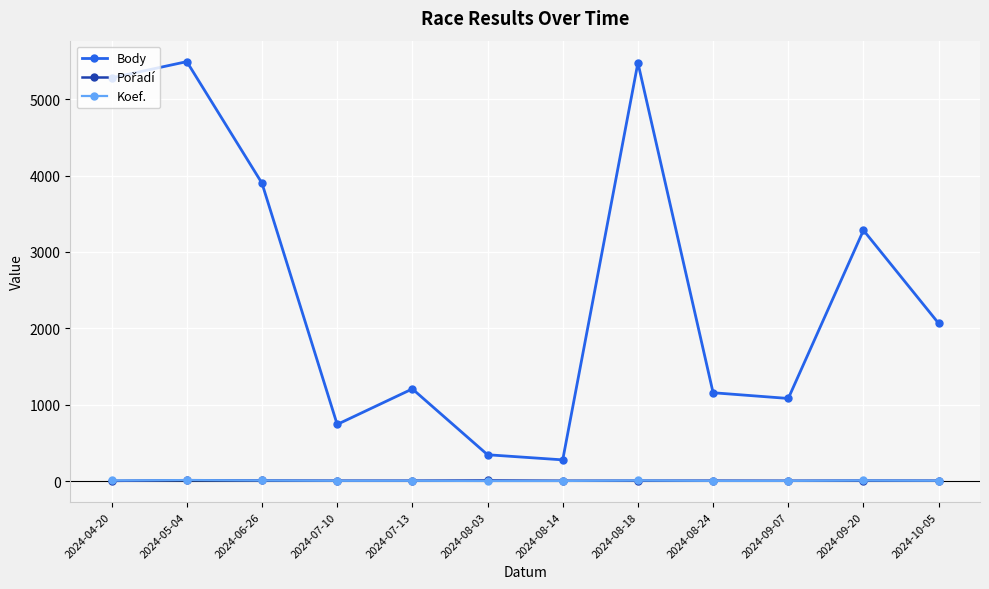

What is the label of the 10th point from the right?

2024-06-26